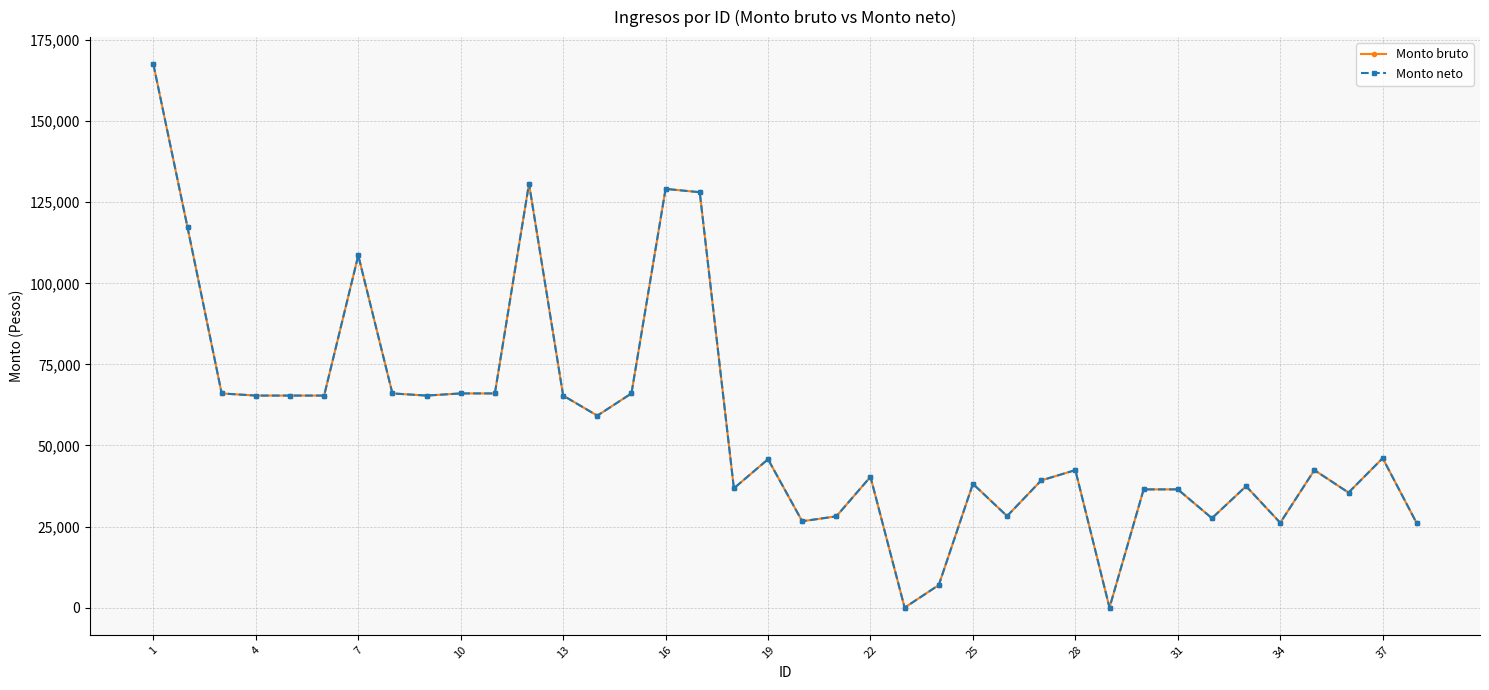

At which category does the chart reach its peak across all series?

1